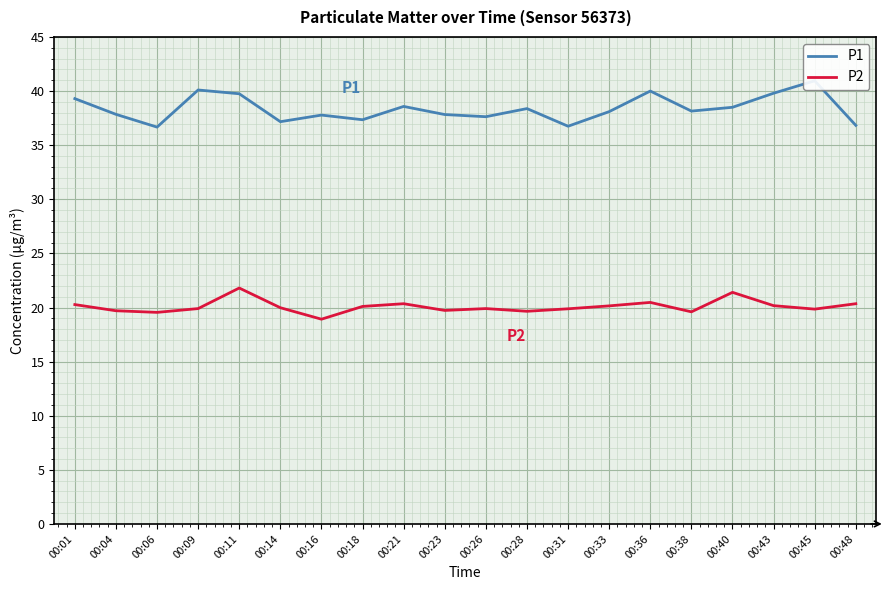

Which series changed the most between 00:09 and 00:45?

P1